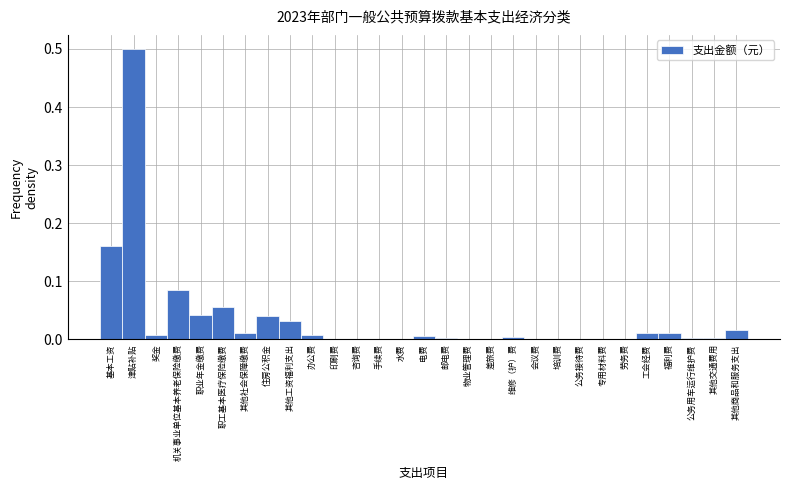

Between 职工基本医疗保险缴费 and 手续费, which is larger?

职工基本医疗保险缴费